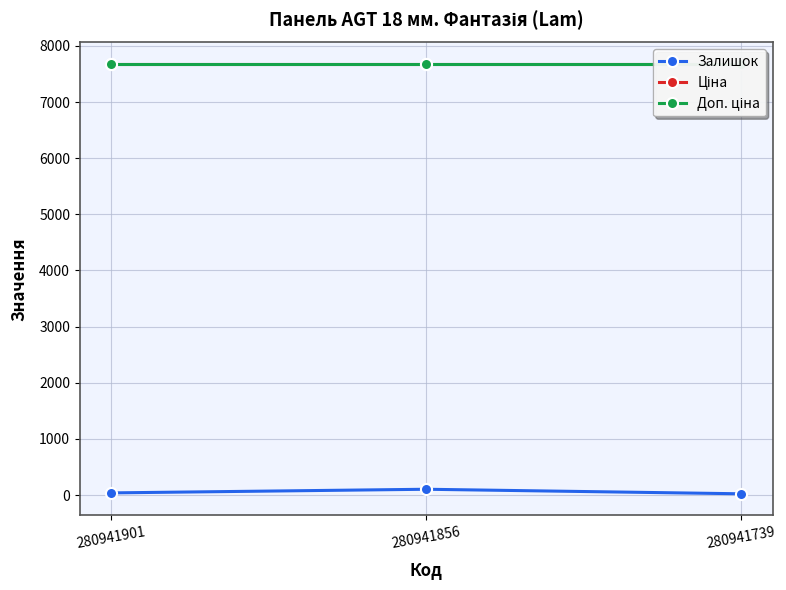

What is the difference between the highest and lowest values at 280941739?

7654.9